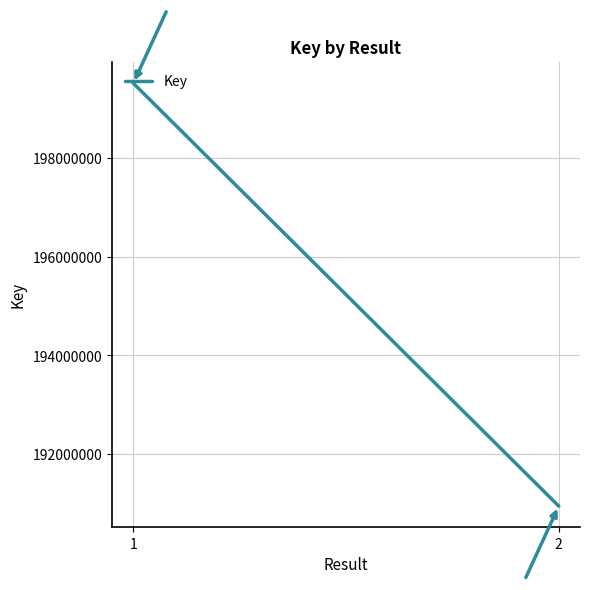

What is the value of the 2nd point from the left?

190940226